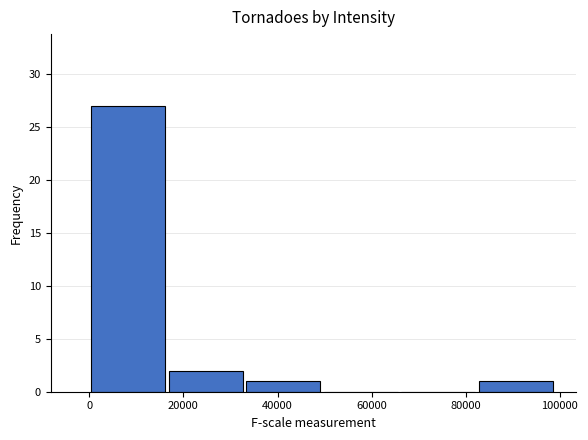

Reading left to right, list every bar in this chart as the range it spans on the x-axis followed by its height. Neither the bar edges nor the heights are printed on the chart, so give them approximately, as read against the axes.

0 to 16000: 27
16000 to 32000: 2
32000 to 50000: 1
50000 to 66000: 0
66000 to 82000: 0
82000 to 98000: 1